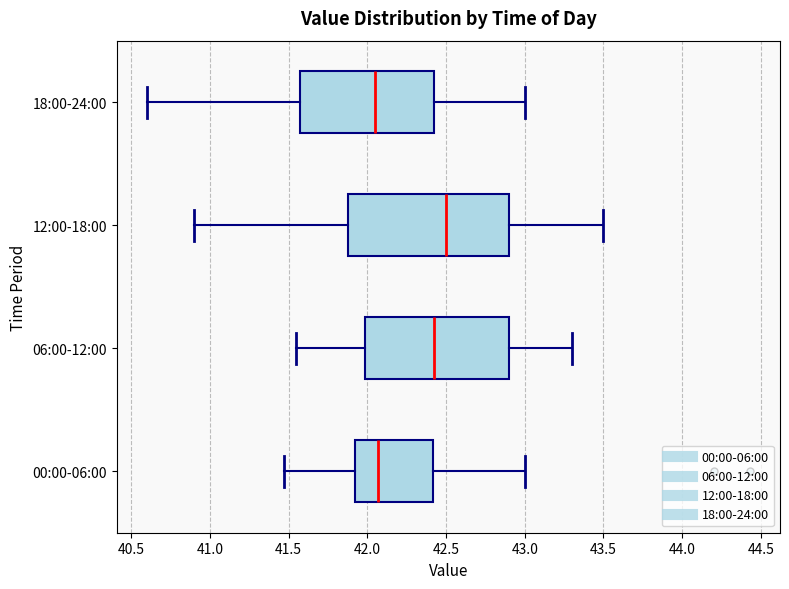

Where does the median line of the box for 18:00-24:00 sit on the x-axis? The values are not printed on the chart, so give them approximately, as read against the axis.

42.05